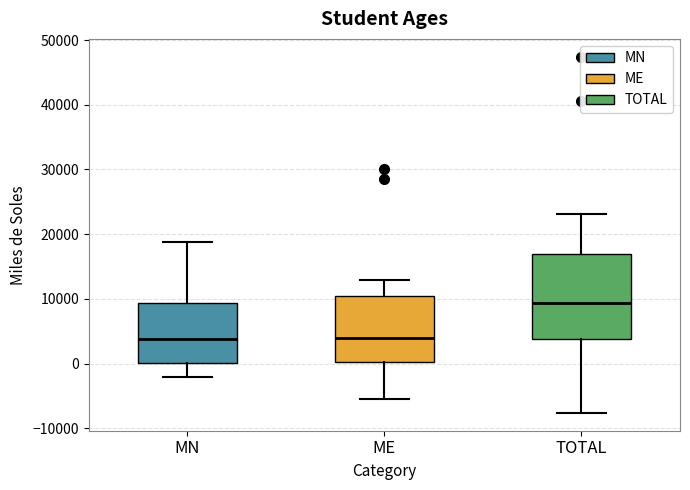

Comparing the boxes themselves (not the whiskers), which one is the tallest?

TOTAL